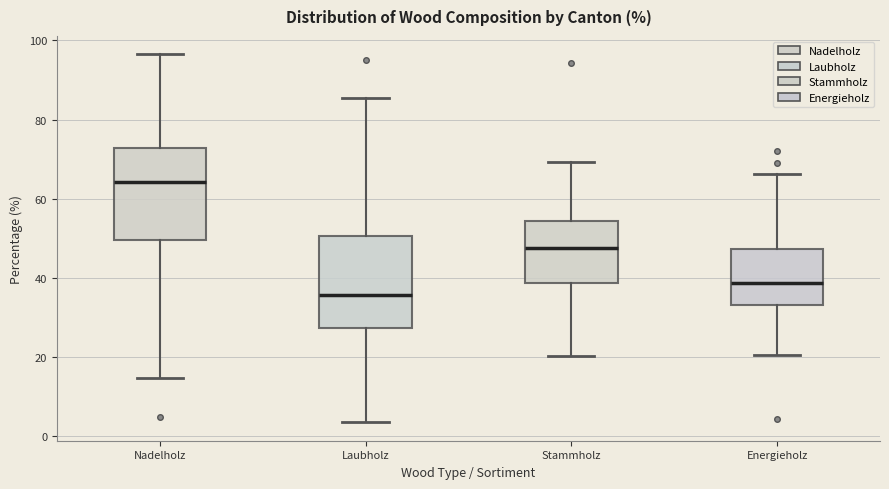

Reading left to right, transcribe this box plot: for each box, give where its median line is, the range the box spans, and where its two whiskers end, as read against the y-axis. The values are not printed on the chart, so give them approximately, as read against the axis.

Nadelholz: median 64, box 50 to 72, whiskers 14 to 96
Laubholz: median 36, box 28 to 50, whiskers 4 to 86
Stammholz: median 48, box 38 to 54, whiskers 20 to 70
Energieholz: median 38, box 34 to 48, whiskers 20 to 66